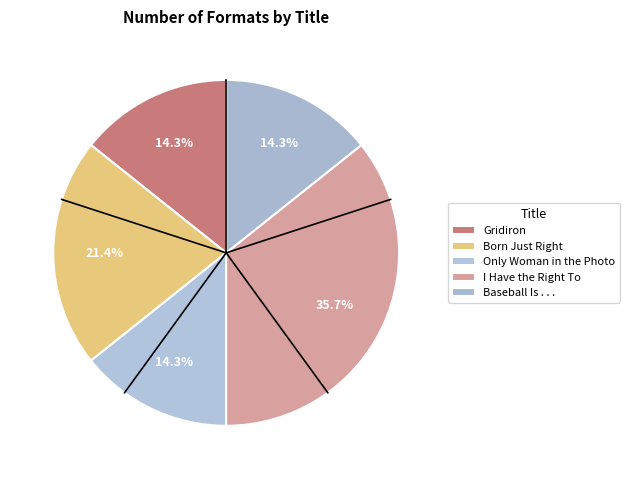

How many segments does this pie chart have?

5